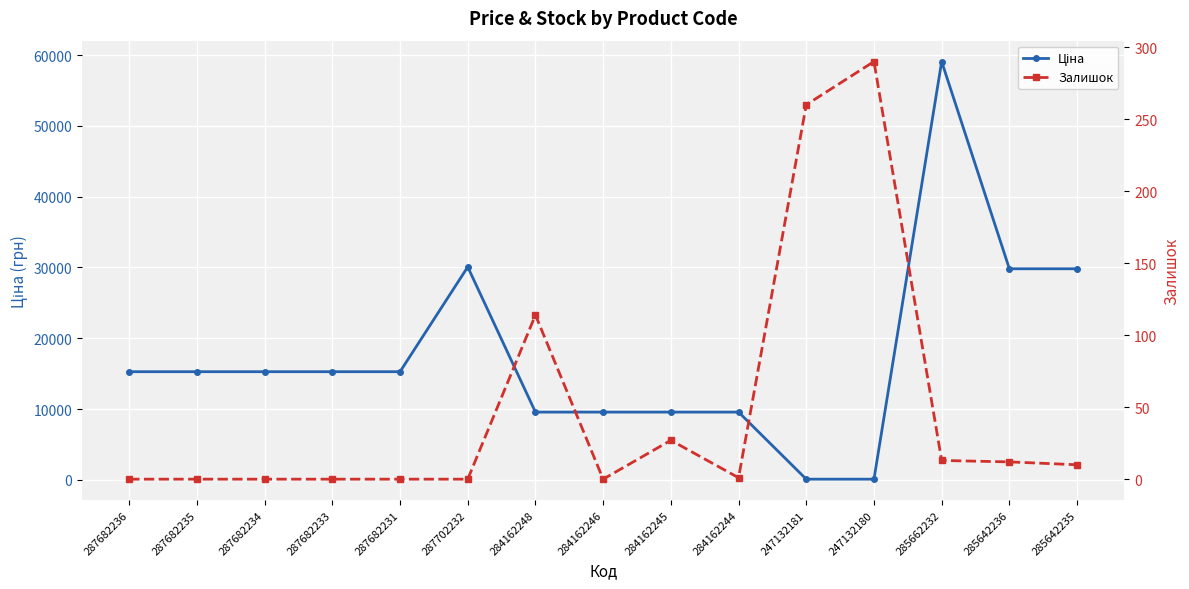

At 287682236, list the series in order from smallest to largest.

Залишок, Ціна